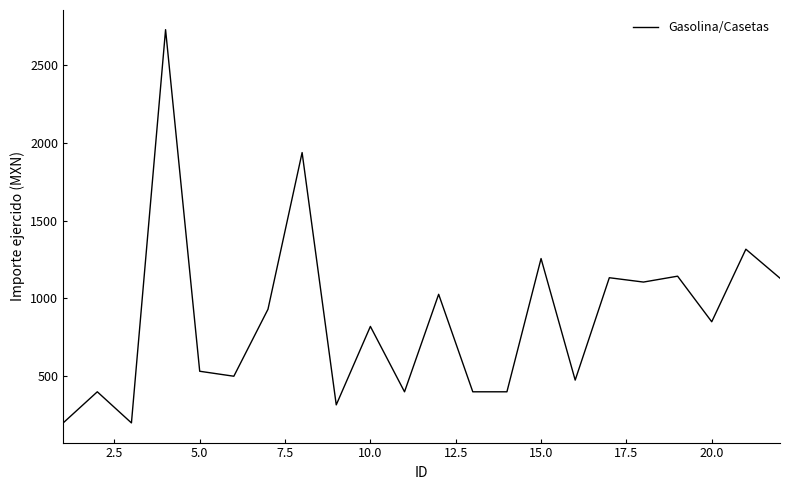

What is the greatest value displayed?

2727.0